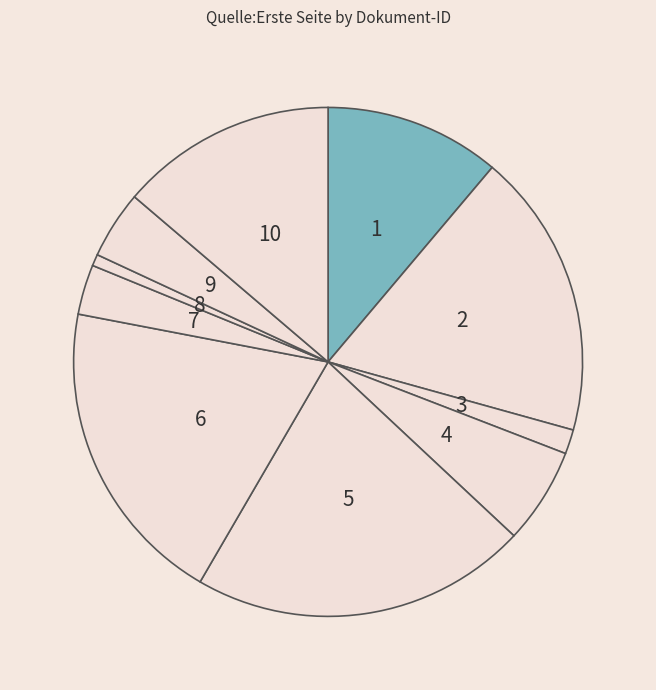

How many slices are in this pie chart?

10